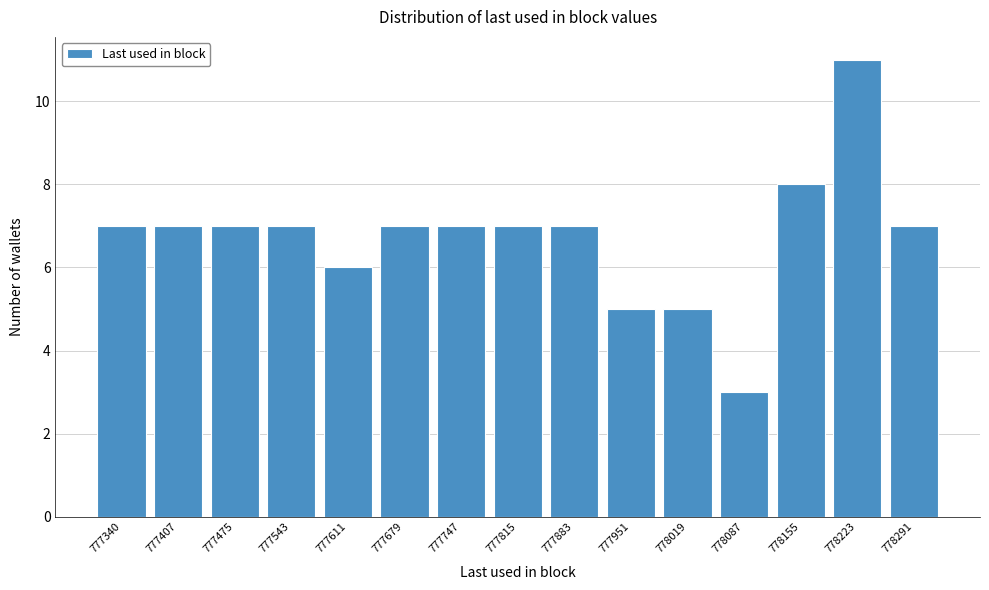

Reading left to right, extract all data points from this chart.

7	7	7	7	6	7	7	7	7	5	5	3	8	11	7